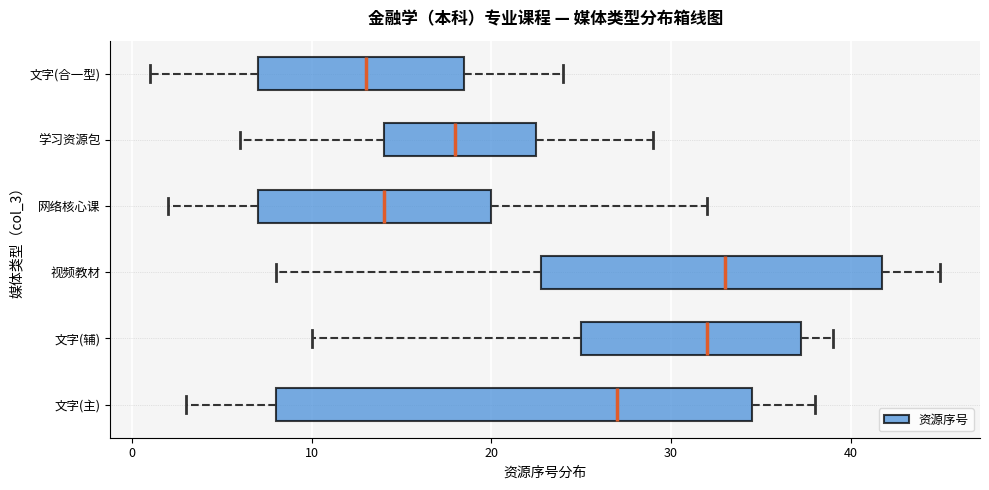

Reading bottom to top, read every box against the x-axis: the position of its median line, the range the box covers, and the ends of its whiskers. The values are not printed on the chart, so give them approximately, as read against the axis.

文字(主): median 27, box 8 to 35, whiskers 3 to 38
文字(辅): median 32, box 25 to 37, whiskers 10 to 39
视频教材: median 33, box 23 to 42, whiskers 8 to 45
网络核心课: median 14, box 7 to 20, whiskers 2 to 32
学习资源包: median 18, box 14 to 23, whiskers 6 to 29
文字(合一型): median 13, box 7 to 19, whiskers 1 to 24